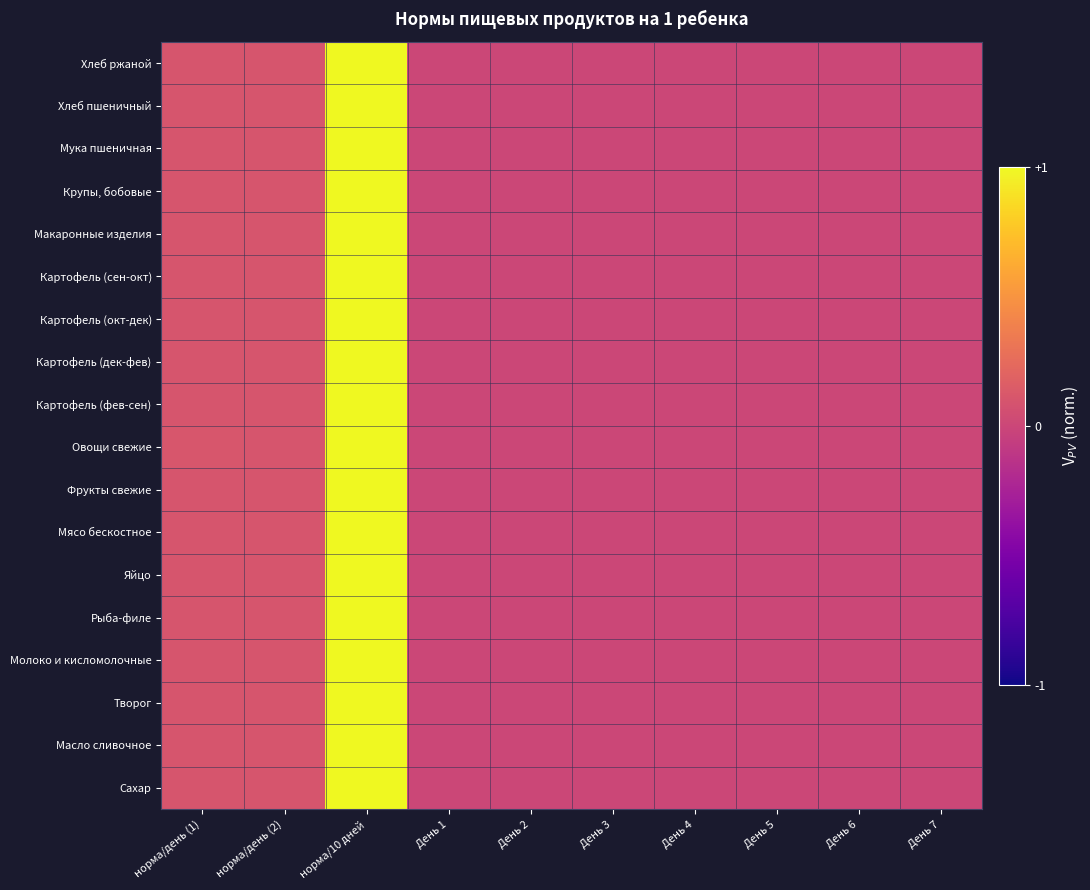

At which category is the sum across all series the highest?

норма/10 дней